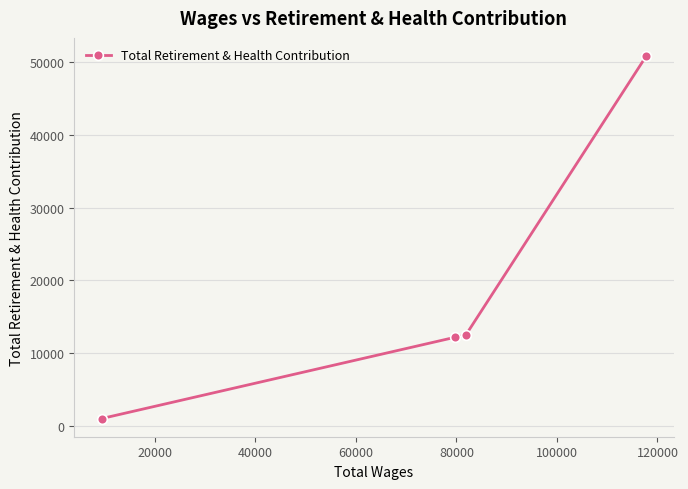

Reading left to right, extract all data points from this chart.

995	12177	12458	50851